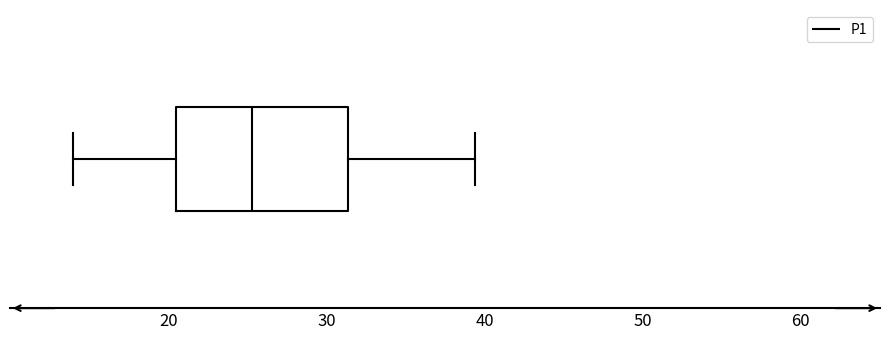

Transcribe this box plot: give where the median line is, the range the box spans, and where the two whiskers end, as read against the x-axis. The values are not printed on the chart, so give them approximately, as read against the axis.

median 25, box 21 to 31, whiskers 14 to 39